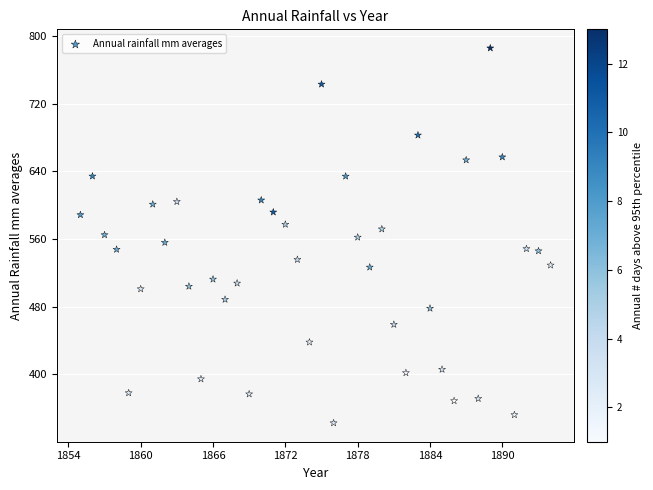

What is the range of Y values (max minus min)?

443.1